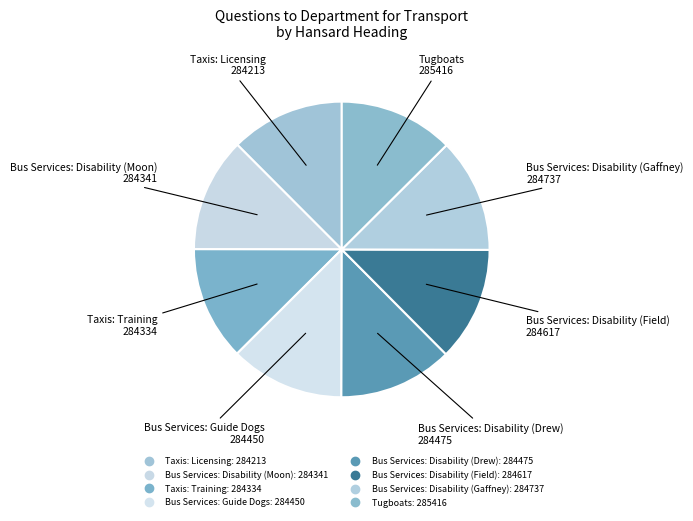

Does Bus Services: Guide Dogs account for over 50% of the chart?

No